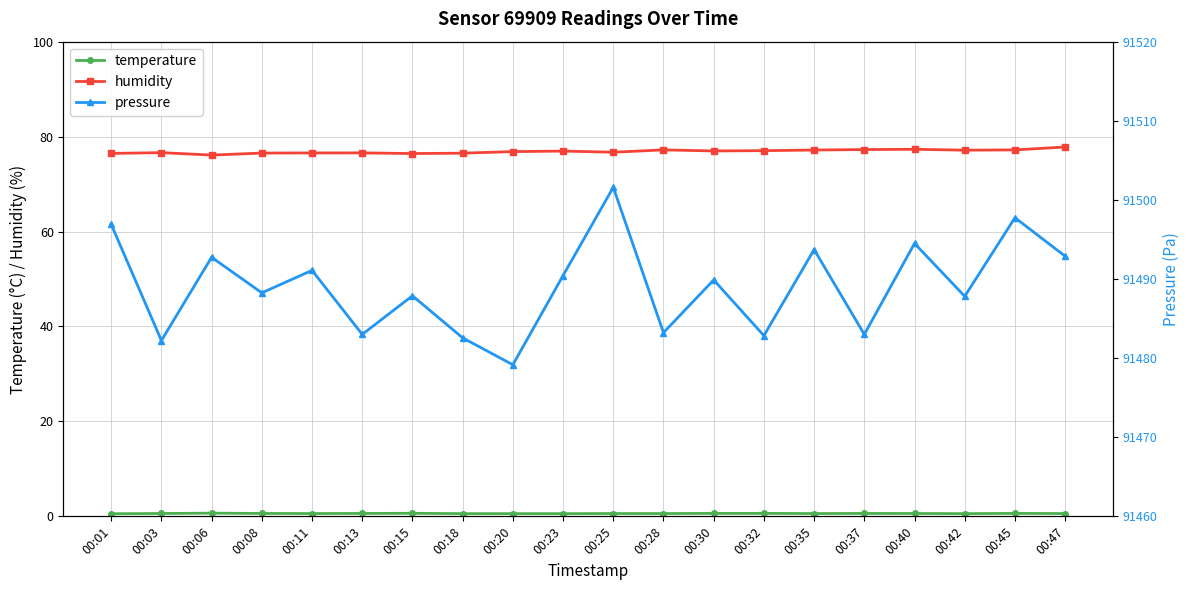

List the series in order of their peak value, lowest first.

temperature, humidity, pressure